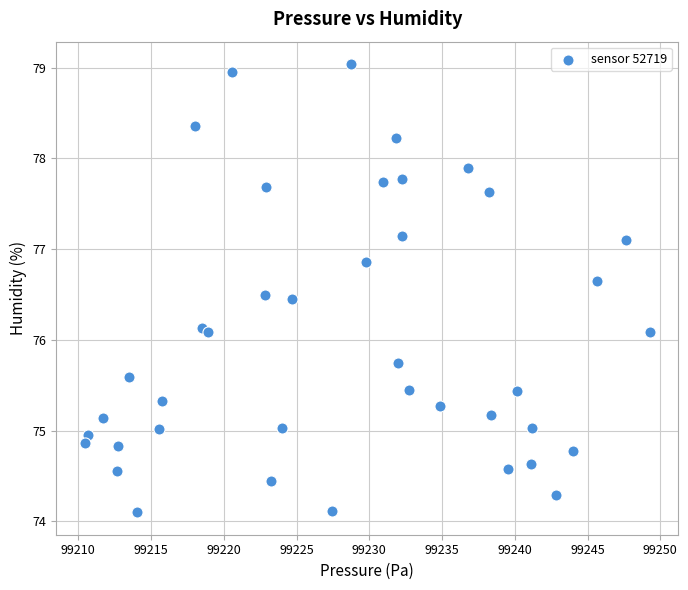

What is the range of Y values (max minus min)?

4.9